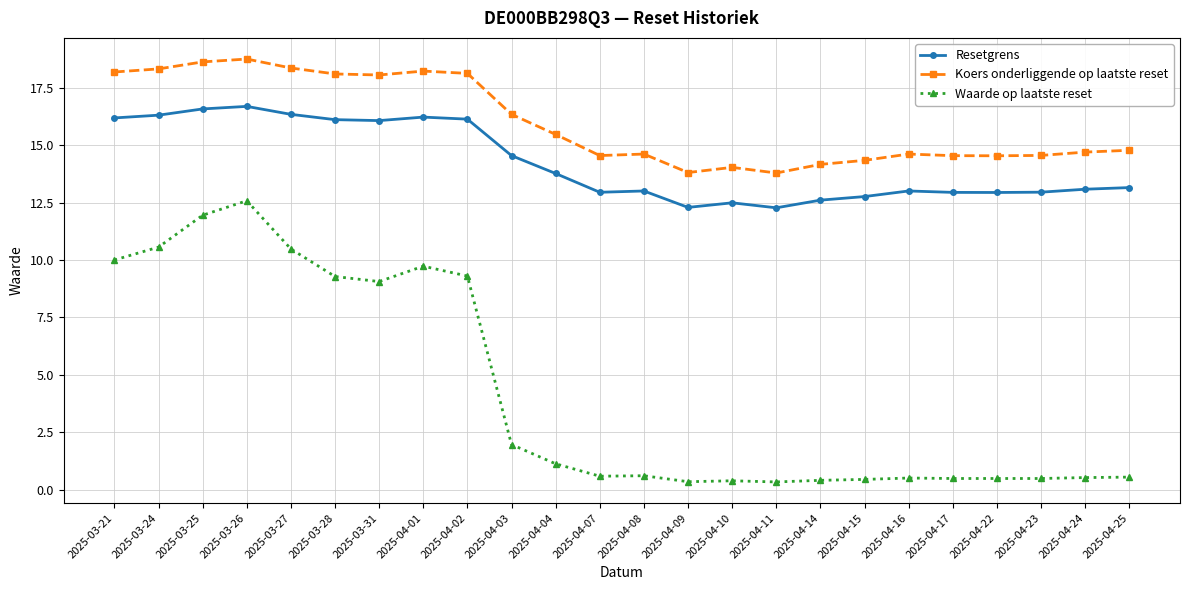

What is the sum of the Waarde op laatste reset values at 2025-04-14 and 2025-04-02?

9.7